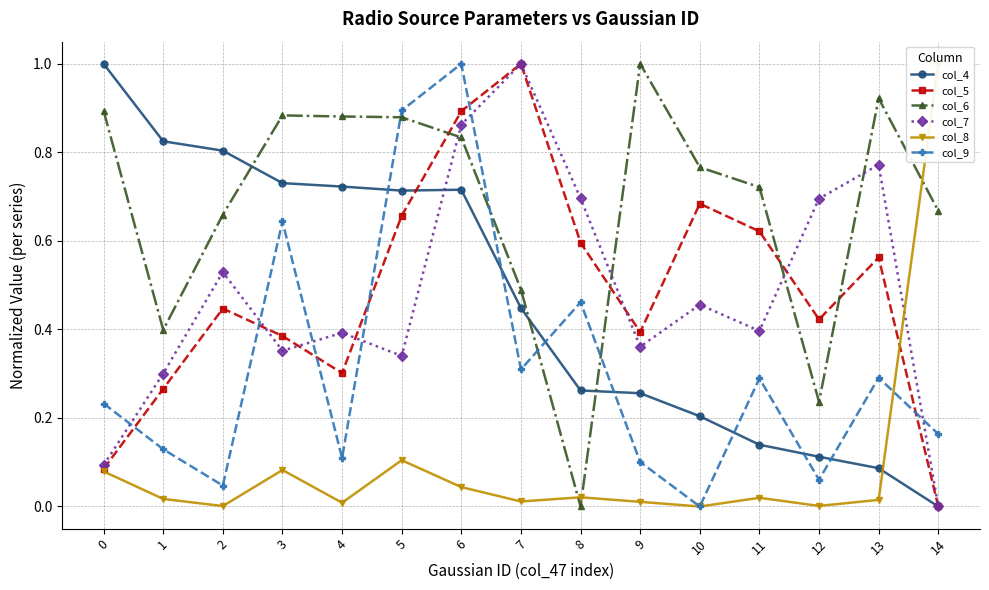

Read the col_7 value at 0.

0.1